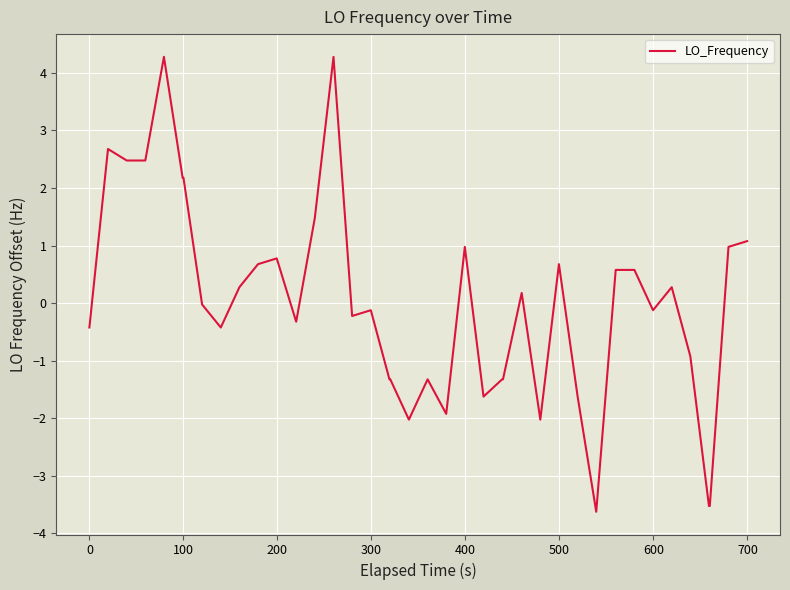

What is the difference between the maximum and minimum values?

7.9